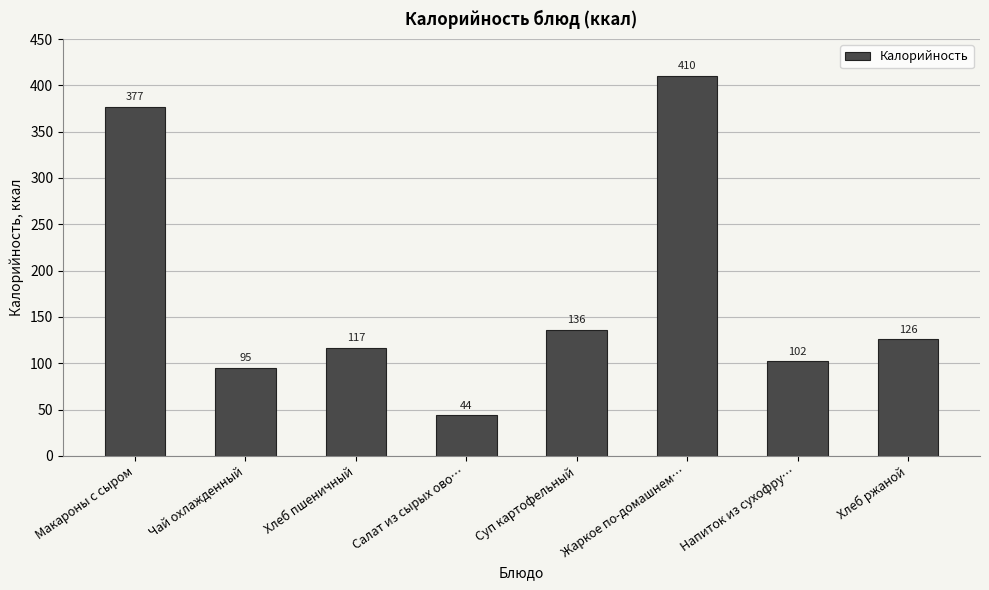

Where does the data first go above 126?

Макароны с сыром